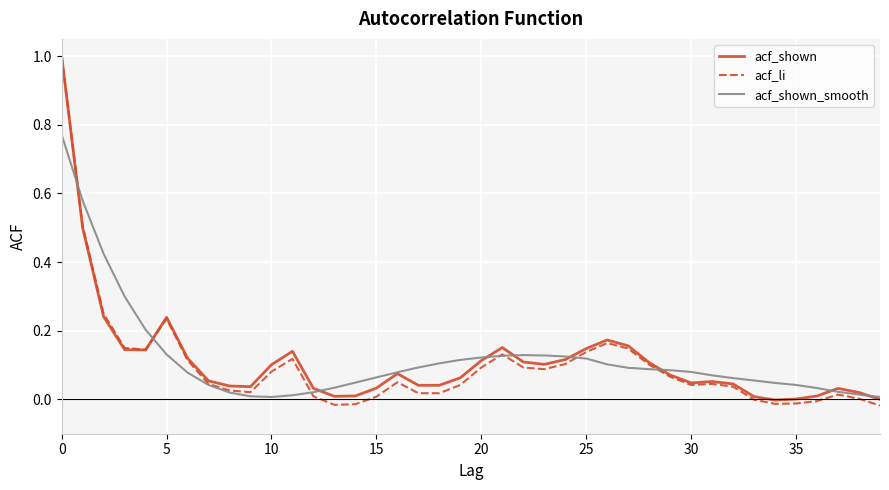

What is the maximum value shown in the chart?

1.0